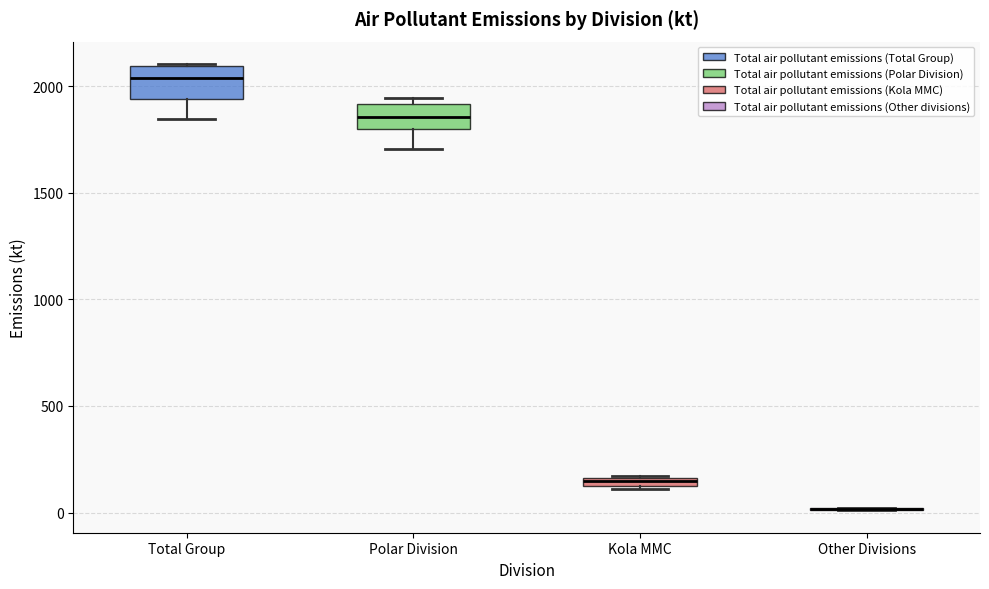

Where is the upper edge of the box for Total Group on the y-axis? The values are not printed on the chart, so give them approximately, as read against the axis.

2100